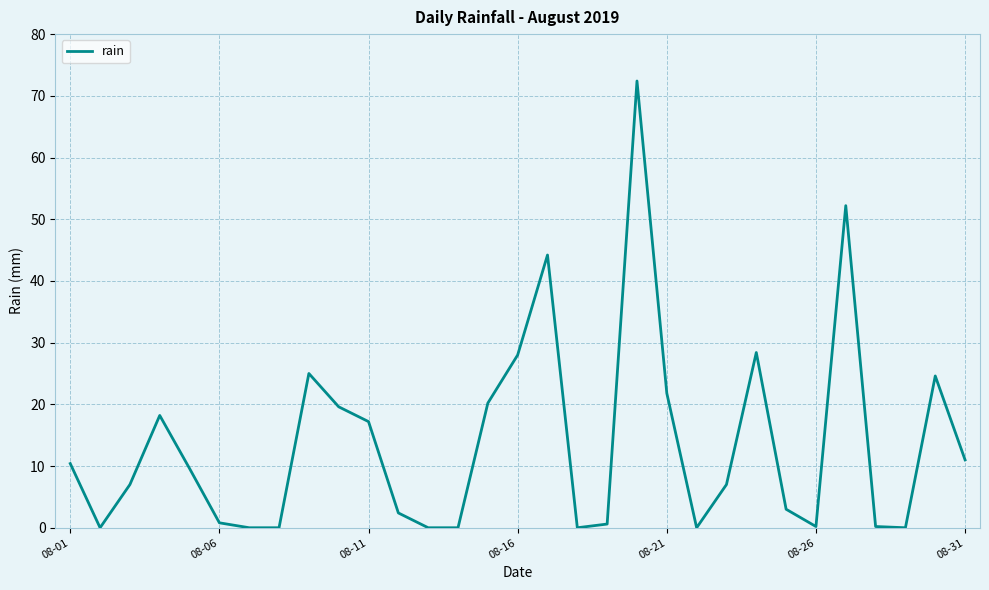

Does the chart display data point markers on the line(s)?

No